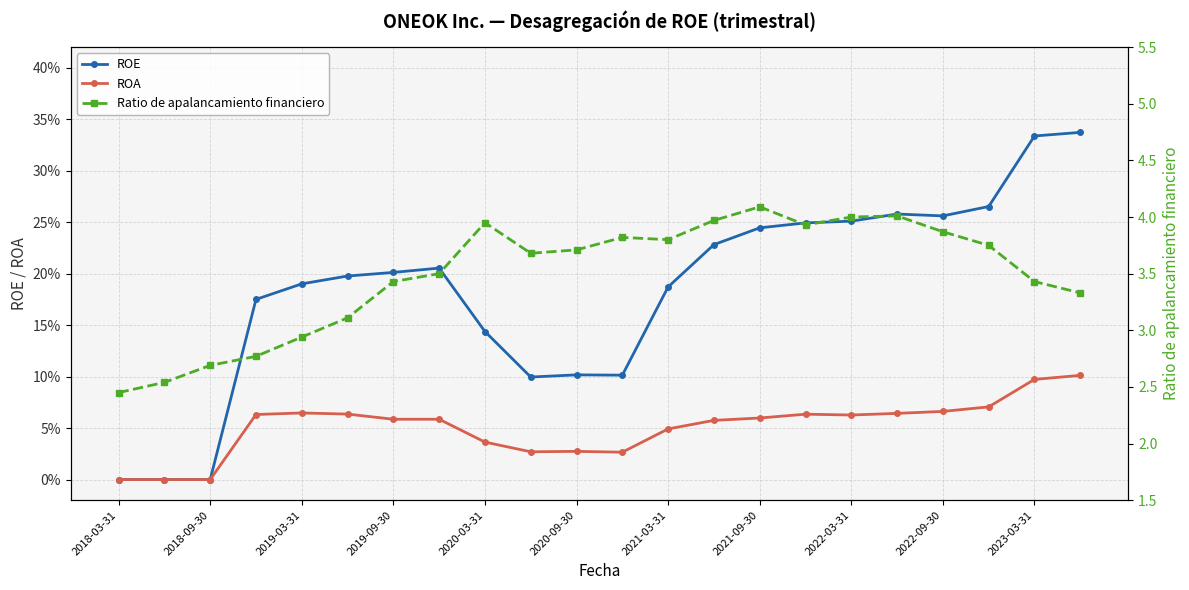

Which series has the largest range (max minus min)?

Ratio de apalancamiento financiero